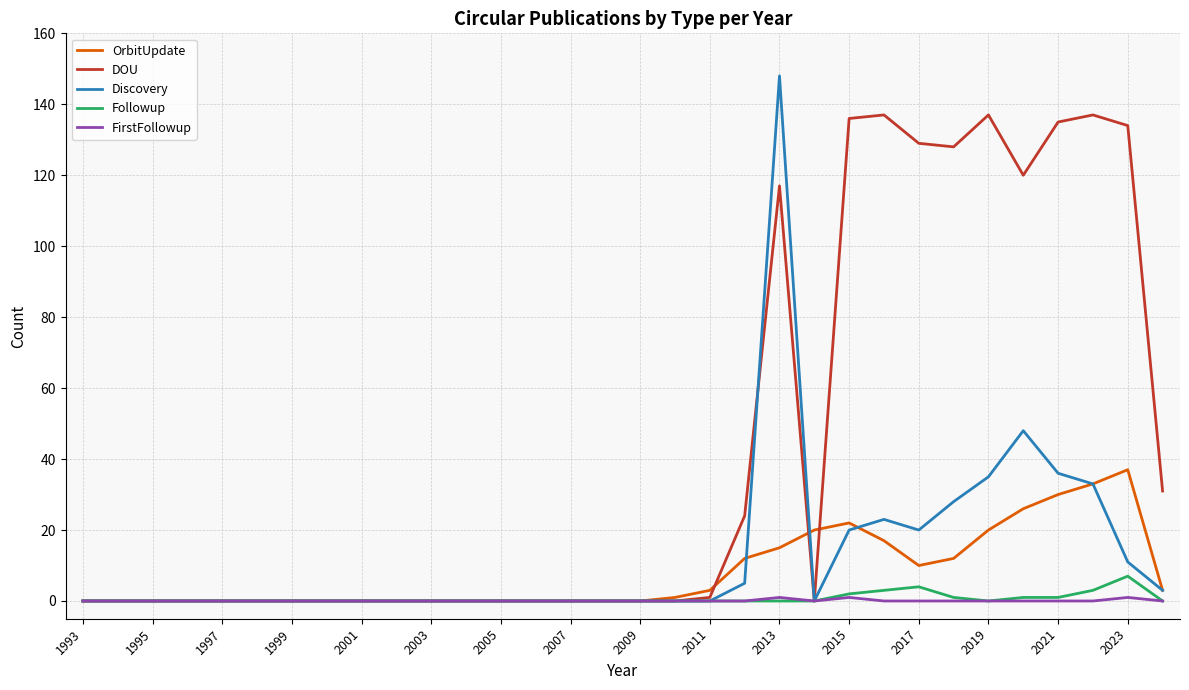

Reading left to right, transcribe all the data shown in this chart.

OrbitUpdate: 0	0	0	0	0	0	0	0	0	0	0	0	0	0	0	0	0	1	3	12	15	20	22	17	10	12	20	26	30	33	37	3
DOU: 0	0	0	0	0	0	0	0	0	0	0	0	0	0	0	0	0	0	1	24	117	0	136	137	129	128	137	120	135	137	134	31
Discovery: 0	0	0	0	0	0	0	0	0	0	0	0	0	0	0	0	0	0	0	5	148	0	20	23	20	28	35	48	36	33	11	3
Followup: 0	0	0	0	0	0	0	0	0	0	0	0	0	0	0	0	0	0	0	0	0	0	2	3	4	1	0	1	1	3	7	0
FirstFollowup: 0	0	0	0	0	0	0	0	0	0	0	0	0	0	0	0	0	0	0	0	1	0	1	0	0	0	0	0	0	0	1	0